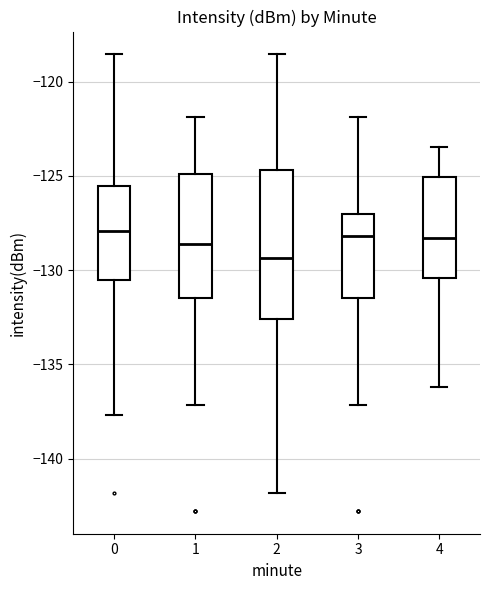

Reading left to right, transcribe this box plot: for each box, give where its median line is, the range the box spans, and where its two whiskers end, as read against the y-axis. The values are not printed on the chart, so give them approximately, as read against the axis.

0: median -128.0, box -130.5 to -125.5, whiskers -137.5 to -118.5
1: median -128.5, box -131.5 to -125.0, whiskers -137.0 to -122.0
2: median -129.5, box -132.5 to -124.5, whiskers -142.0 to -118.5
3: median -128.0, box -131.5 to -127.0, whiskers -137.0 to -122.0
4: median -128.5, box -130.5 to -125.0, whiskers -136.0 to -123.5